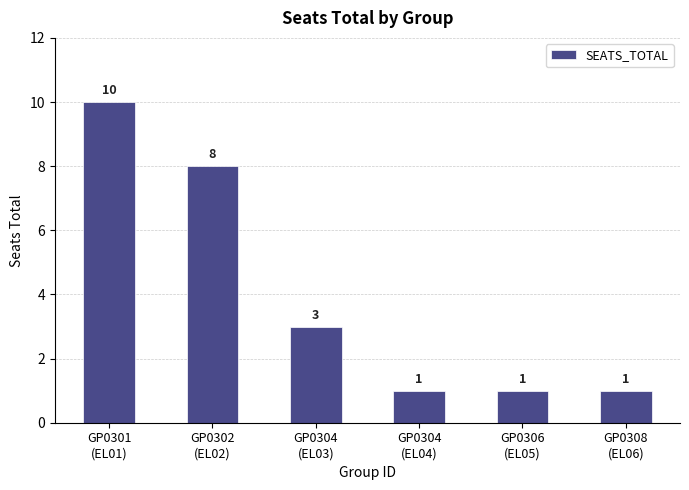

What is the value of the 5th bar from the left?

1